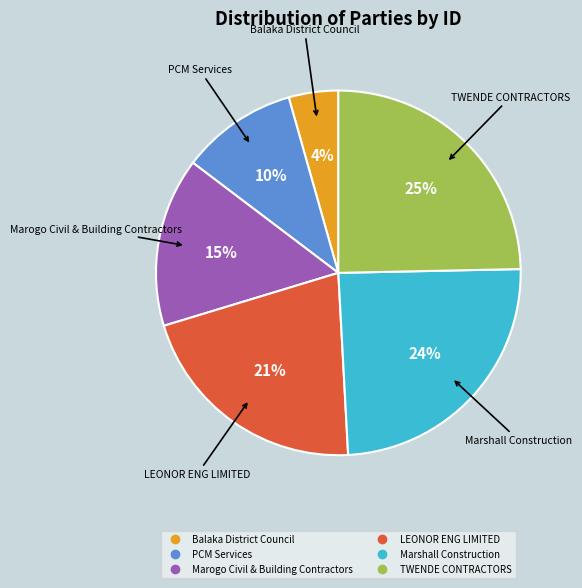

To the nearest percent, what is the difference between the PCM Services and Balaka District Council slice percentages?

6%